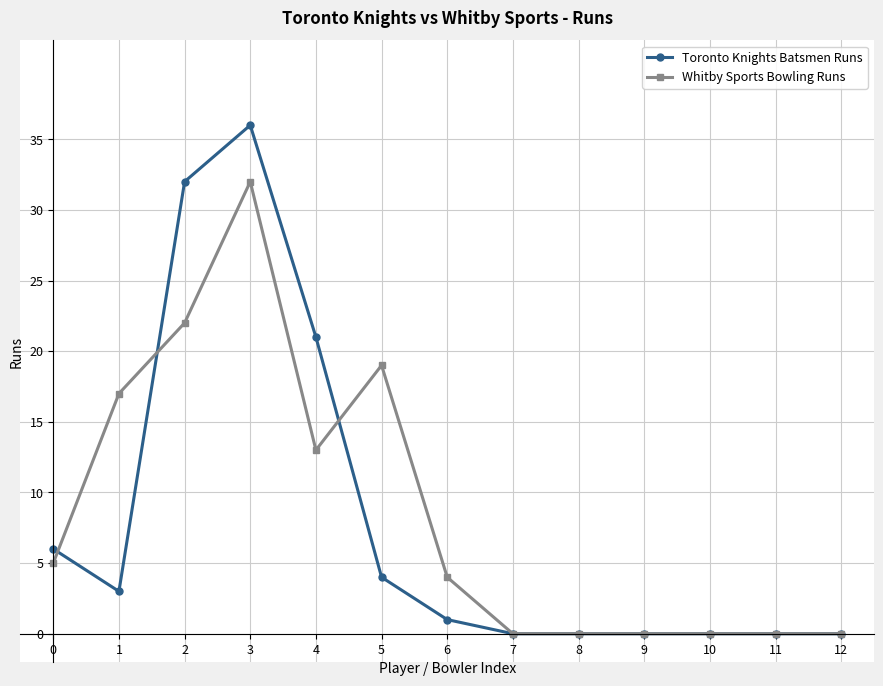

True or false: Toronto Knights Batsmen Runs and Whitby Sports Bowling Runs intersect in this chart.

True